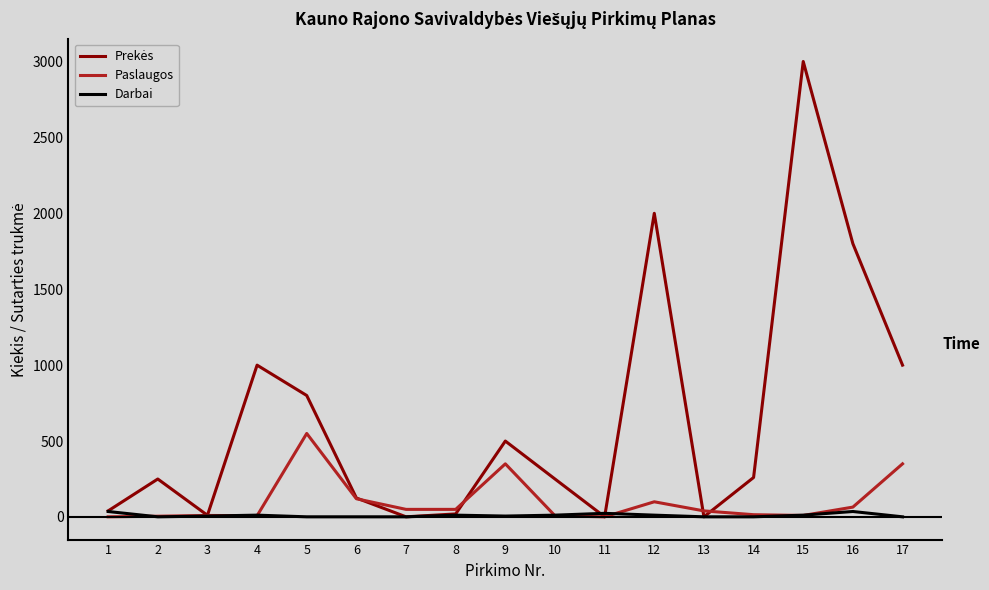

The value of Paslaugos at 17 is 350. True or false?

True